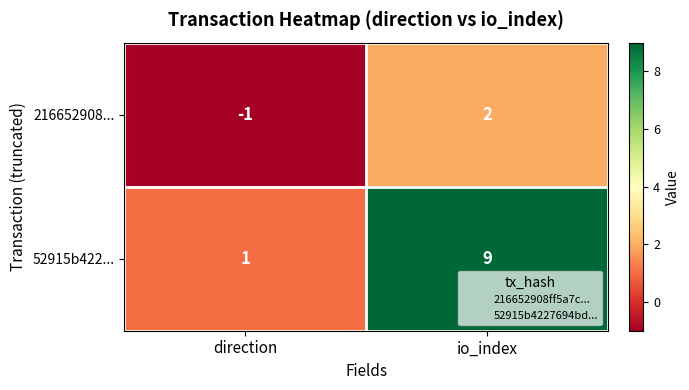

What is the approximate value of 52915b422... at io_index?

9